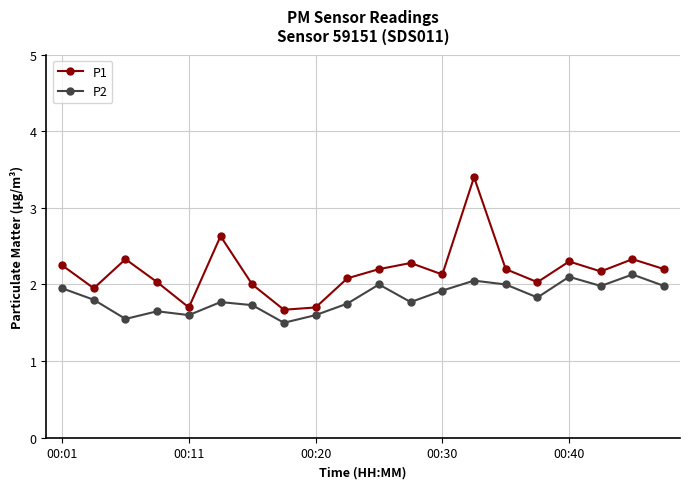

In P1, how many points are higher than both neighbors (excluding endpoints)?

6